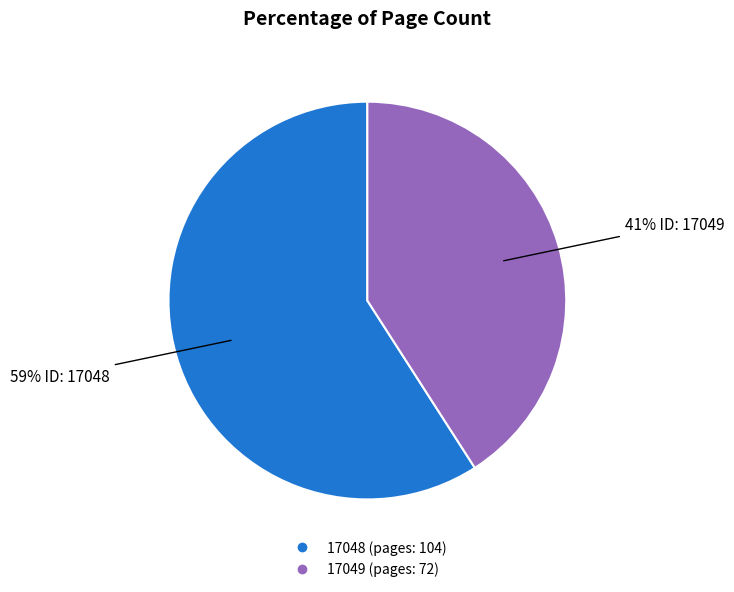

Rank the categories by value from lowest to highest.

17049, 17048